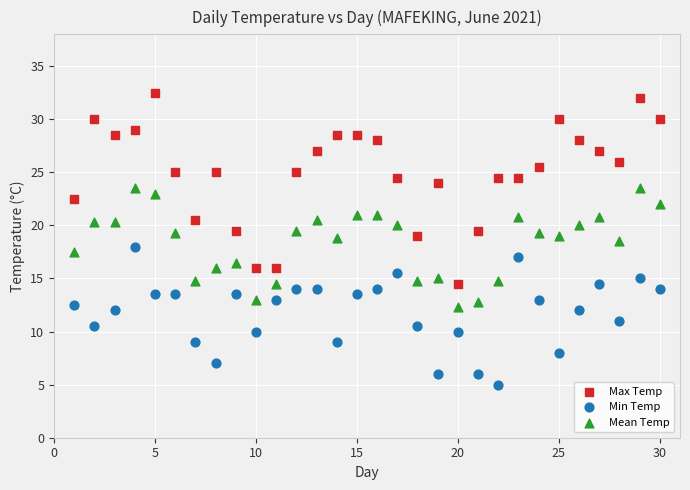

Across all data points, what is the range of X values (max minus min)?

29.0